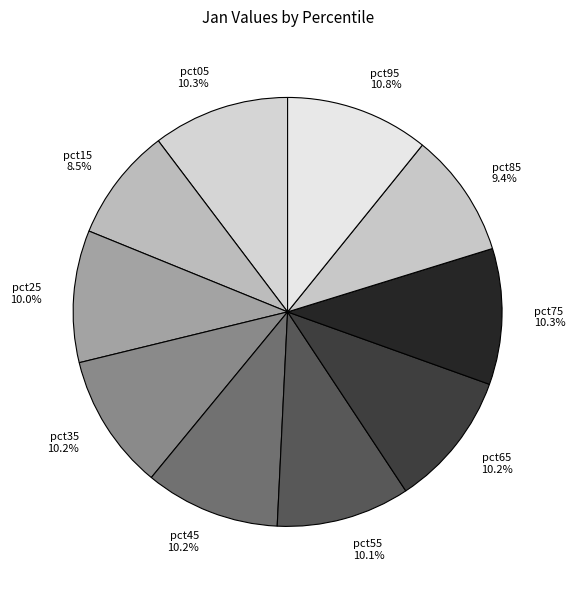

To the nearest percent, what is the difference between the largest and smallest slice percentages?

2%